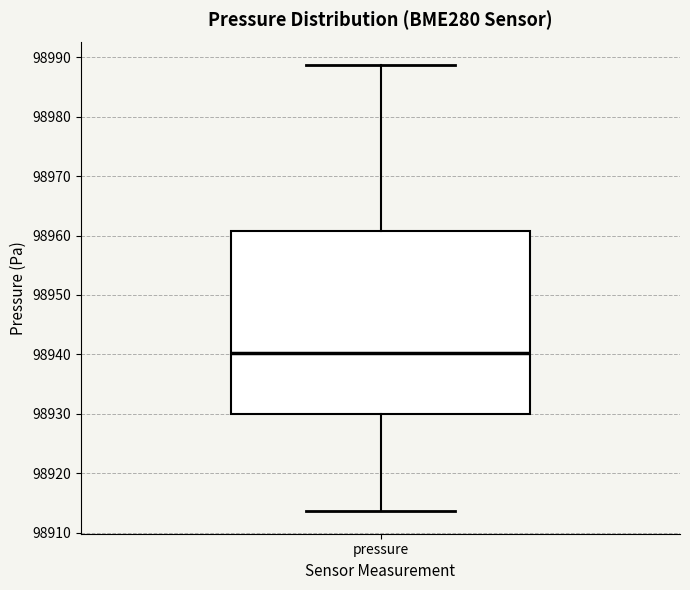

Read this box plot against the y-axis: the position of the median line, the range covered by the box, and the ends of both whiskers. The values are not printed on the chart, so give them approximately, as read against the axis.

median 98940, box 98930 to 98961, whiskers 98914 to 98989